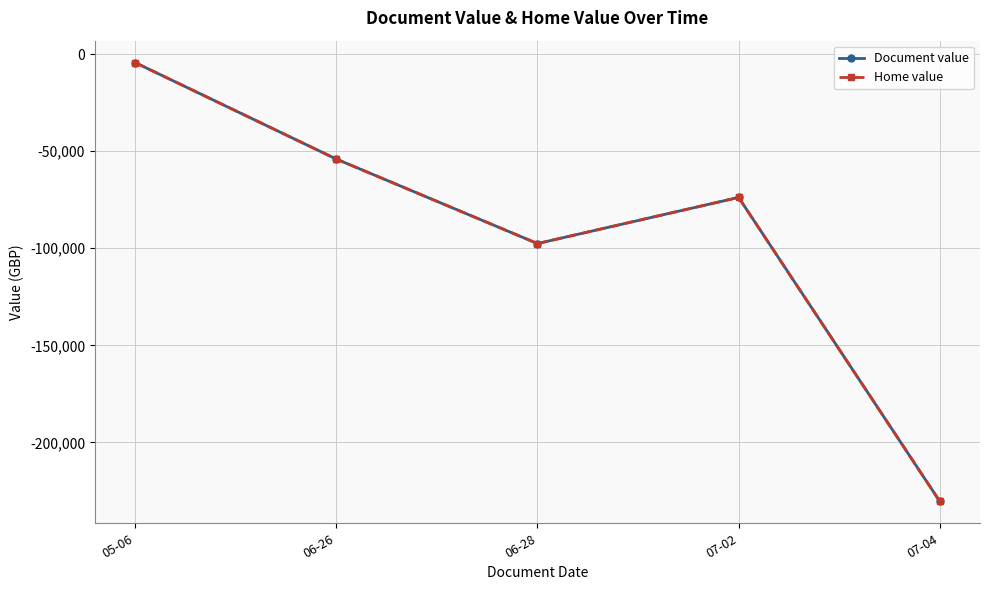

True or false: Document value has more than 2 interior local peaks.

False